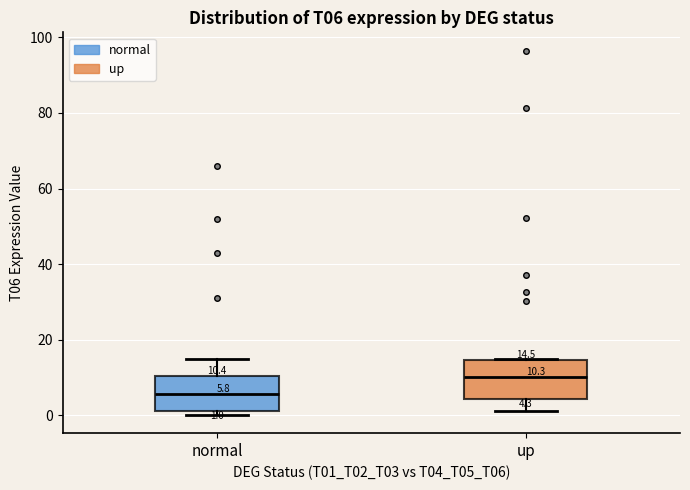

Which box's median line is the highest?

up